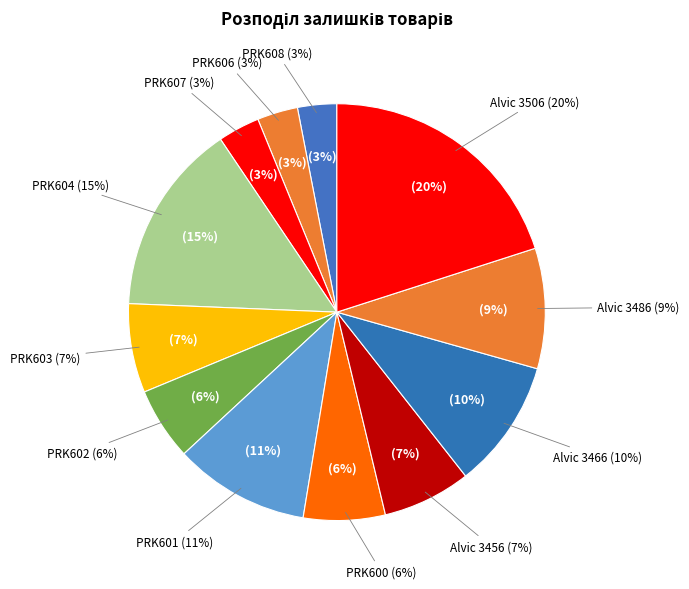

To the nearest percent, what portion does PRK602 represent?

6%